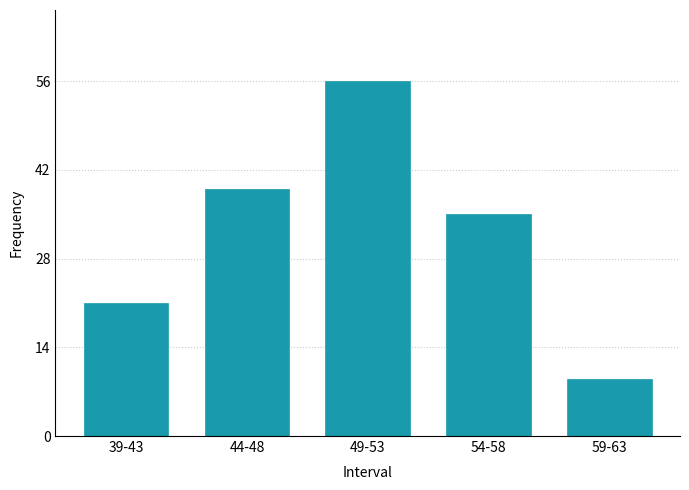

Reading left to right, transcribe all the data shown in this chart.

39-43=21	44-48=39	49-53=56	54-58=35	59-63=9